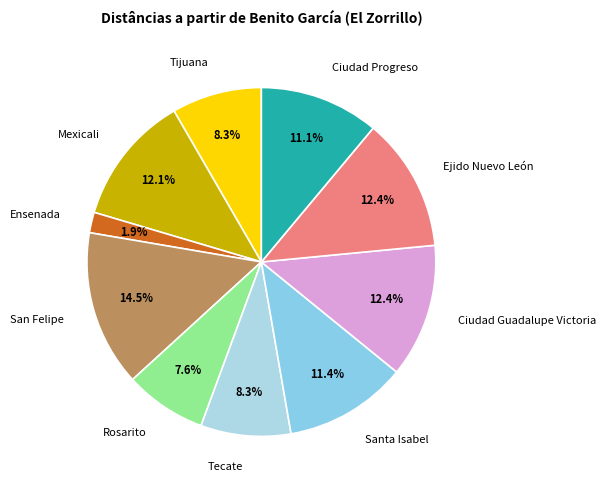

Does any single category account for the majority?

No